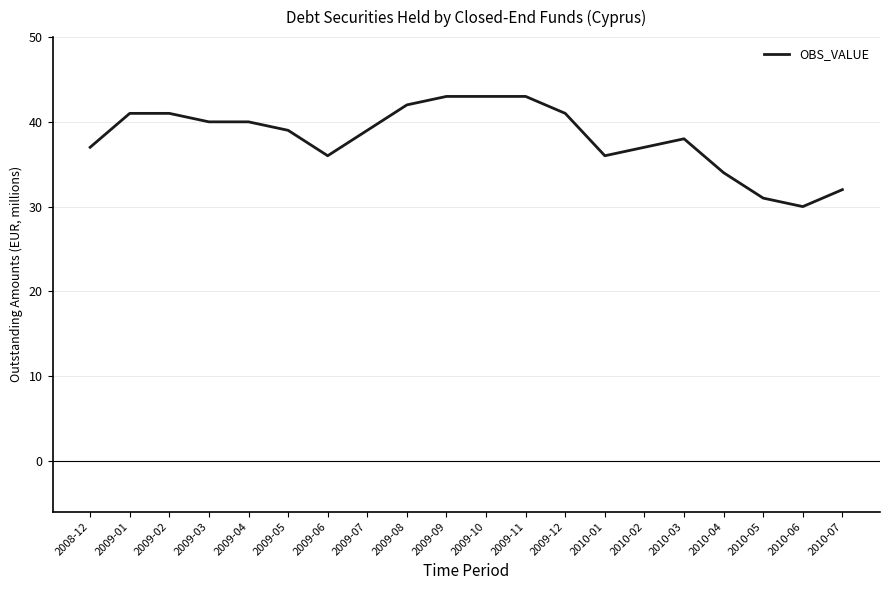

At which label does the data first exceed 39?

2009-01